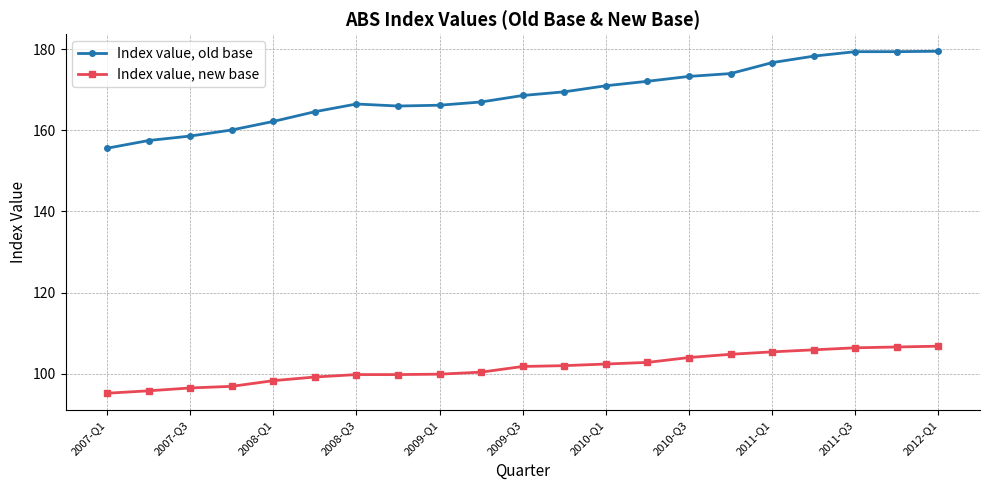

What is the average value of the Index value, new base series?

101.5